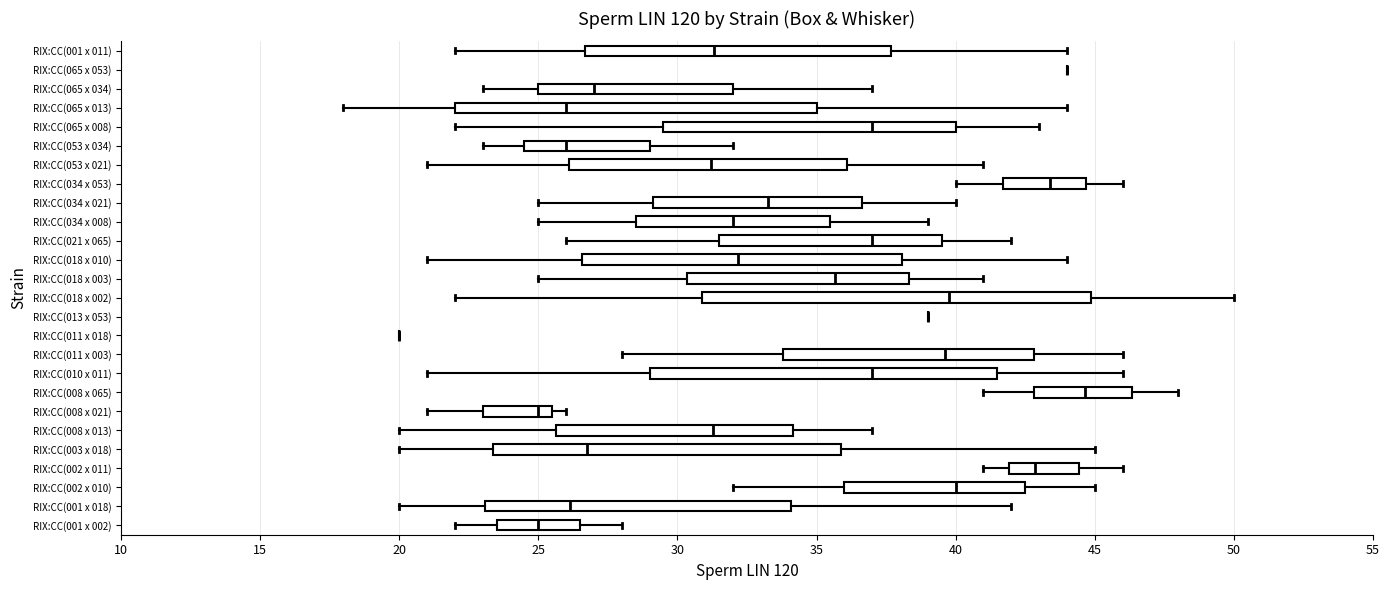

Reading bottom to top, transcribe this box plot: for each box, give where its median line is, the range the box spans, and where its two whiskers end, as read against the x-axis. The values are not printed on the chart, so give them approximately, as read against the axis.

RIX:CC(001 x 002): median 25.0, box 23.5 to 26.5, whiskers 22.0 to 28.0
RIX:CC(001 x 018): median 26.0, box 23.0 to 34.0, whiskers 20.0 to 42.0
RIX:CC(002 x 010): median 40.0, box 36.0 to 42.5, whiskers 32.0 to 45.0
RIX:CC(002 x 011): median 43.0, box 42.0 to 44.5, whiskers 41.0 to 46.0
RIX:CC(003 x 018): median 27.0, box 23.5 to 36.0, whiskers 20.0 to 45.0
RIX:CC(008 x 013): median 31.5, box 25.5 to 34.0, whiskers 20.0 to 37.0
RIX:CC(008 x 021): median 25.0, box 23.0 to 25.5, whiskers 21.0 to 26.0
RIX:CC(008 x 065): median 44.5, box 43.0 to 46.5, whiskers 41.0 to 48.0
RIX:CC(010 x 011): median 37.0, box 29.0 to 41.5, whiskers 21.0 to 46.0
RIX:CC(011 x 003): median 39.5, box 34.0 to 43.0, whiskers 28.0 to 46.0
RIX:CC(011 x 018): box collapsed to a line at 20.0, whiskers 20.0 to 20.0
RIX:CC(013 x 053): box collapsed to a line at 39.0, whiskers 39.0 to 39.0
RIX:CC(018 x 002): median 40.0, box 31.0 to 45.0, whiskers 22.0 to 50.0
RIX:CC(018 x 003): median 35.5, box 30.5 to 38.5, whiskers 25.0 to 41.0
RIX:CC(018 x 010): median 32.0, box 26.5 to 38.0, whiskers 21.0 to 44.0
RIX:CC(021 x 065): median 37.0, box 31.5 to 39.5, whiskers 26.0 to 42.0
RIX:CC(034 x 008): median 32.0, box 28.5 to 35.5, whiskers 25.0 to 39.0
RIX:CC(034 x 021): median 33.5, box 29.0 to 36.5, whiskers 25.0 to 40.0
RIX:CC(034 x 053): median 43.5, box 41.5 to 44.5, whiskers 40.0 to 46.0
RIX:CC(053 x 021): median 31.0, box 26.0 to 36.0, whiskers 21.0 to 41.0
RIX:CC(053 x 034): median 26.0, box 24.5 to 29.0, whiskers 23.0 to 32.0
RIX:CC(065 x 008): median 37.0, box 29.5 to 40.0, whiskers 22.0 to 43.0
RIX:CC(065 x 013): median 26.0, box 22.0 to 35.0, whiskers 18.0 to 44.0
RIX:CC(065 x 034): median 27.0, box 25.0 to 32.0, whiskers 23.0 to 37.0
RIX:CC(065 x 053): box collapsed to a line at 44.0, whiskers 44.0 to 44.0
RIX:CC(001 x 011): median 31.5, box 26.5 to 37.5, whiskers 22.0 to 44.0